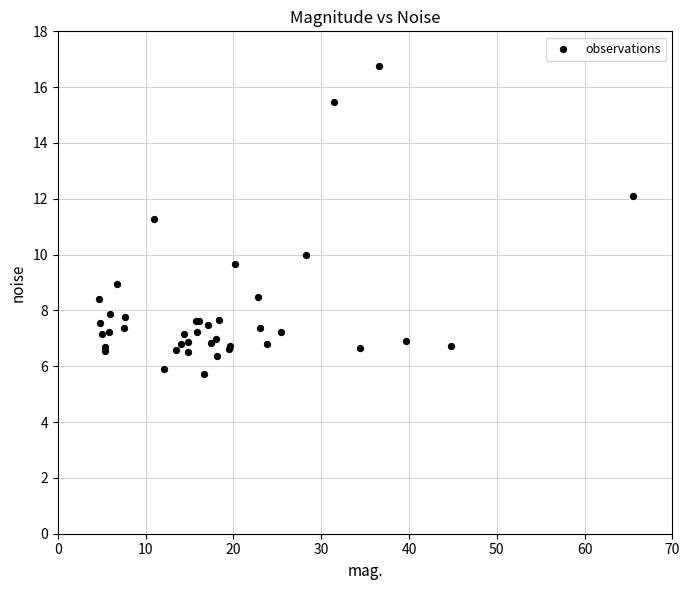

What Y value in the scatter plot is closest to 11?

11.3